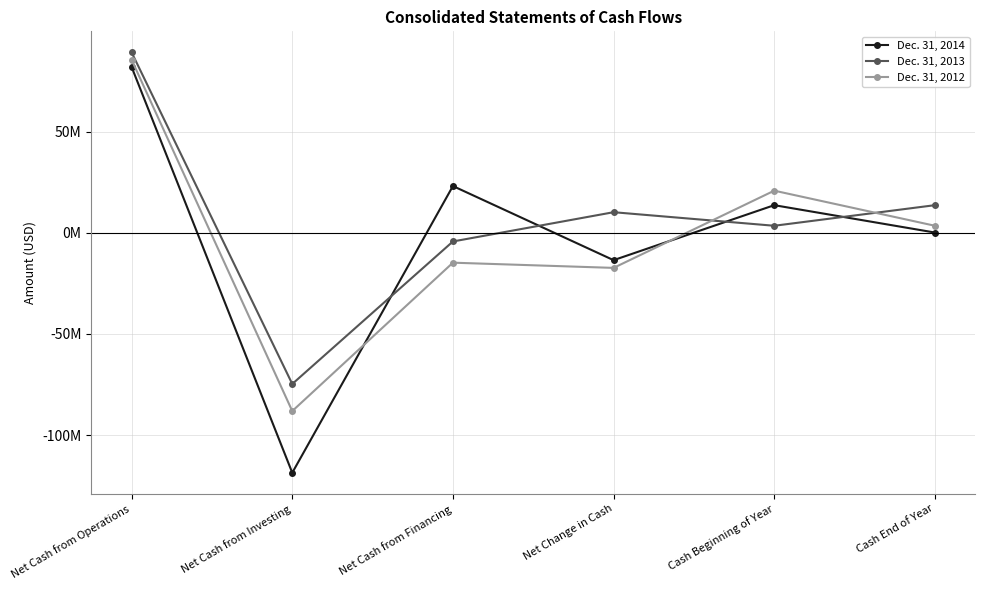

How many intersections are there between Dec. 31, 2012 and Dec. 31, 2014?

2